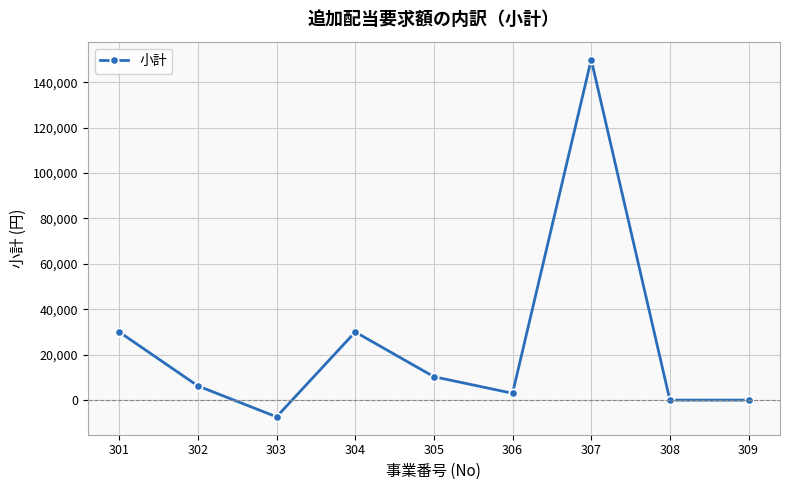

Where is the first local maximum?

304